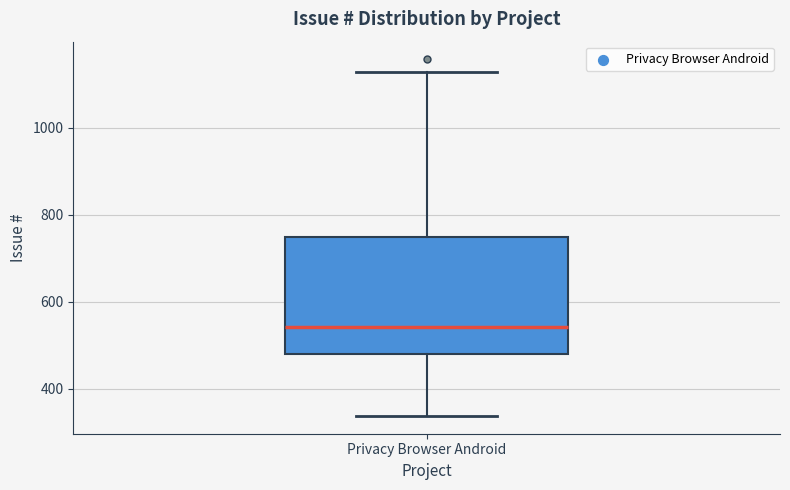

Transcribe this box plot: give where the median line is, the range the box spans, and where the two whiskers end, as read against the y-axis. The values are not printed on the chart, so give them approximately, as read against the axis.

median 540, box 480 to 740, whiskers 340 to 1120